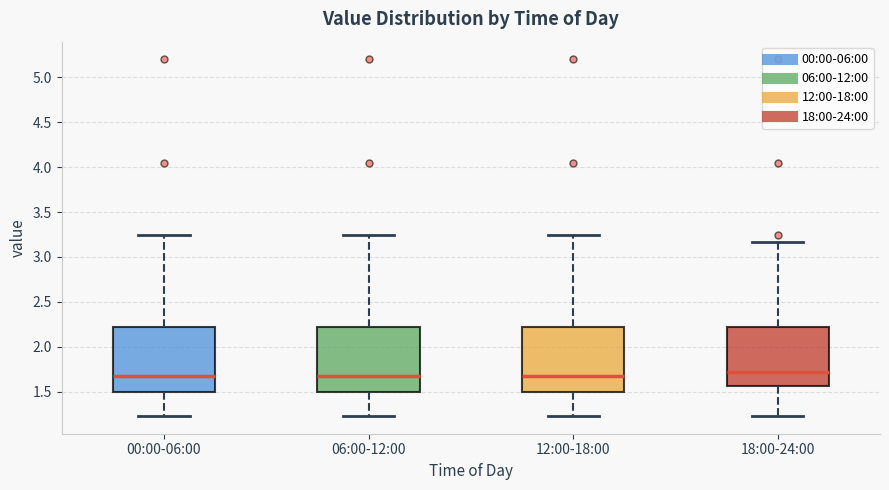

Where is the upper edge of the box for 12:00-18:00 on the y-axis? The values are not printed on the chart, so give them approximately, as read against the axis.

2.25